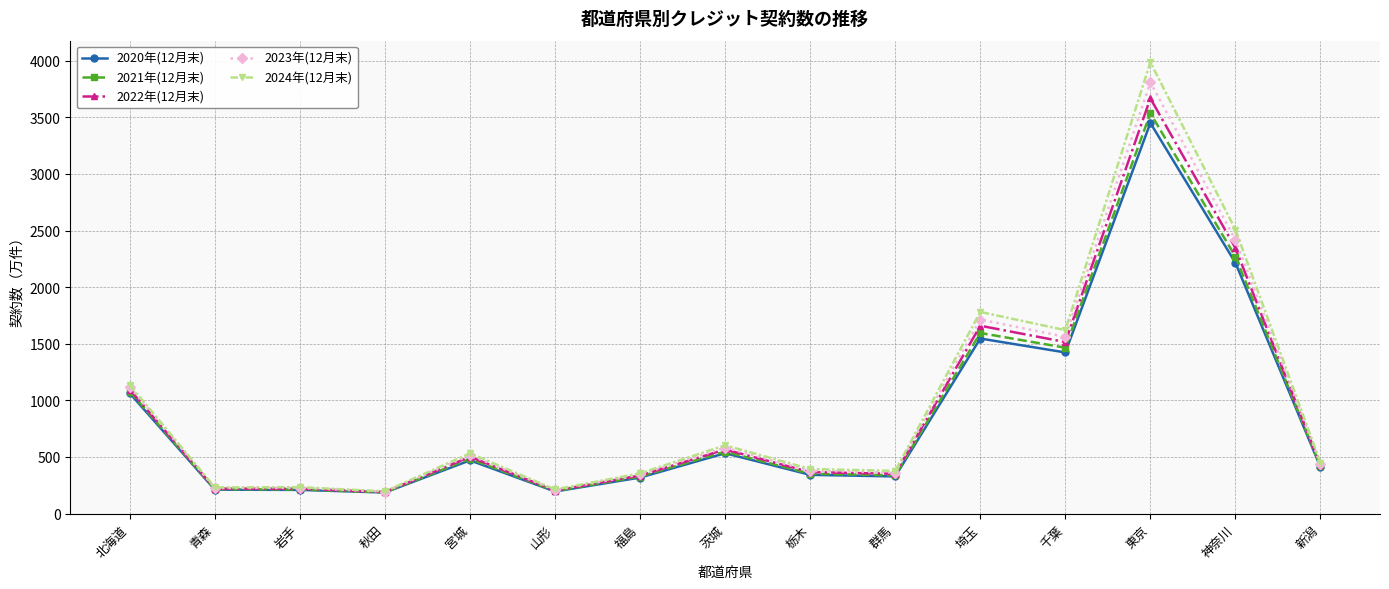

Does the chart display data point markers on the line(s)?

Yes